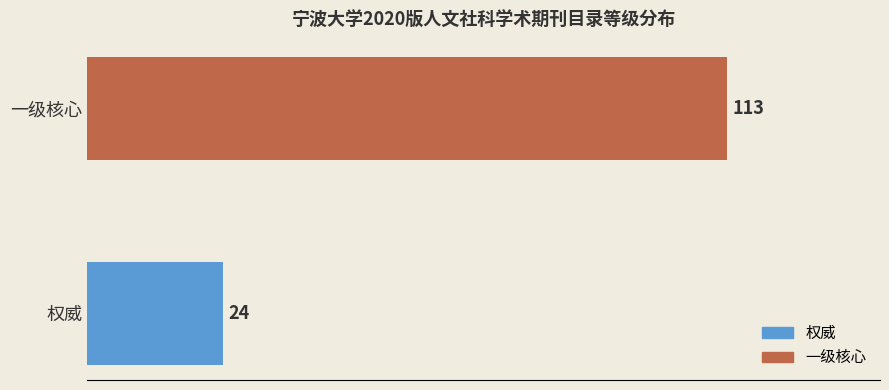

What is the difference between the maximum and minimum values?

89